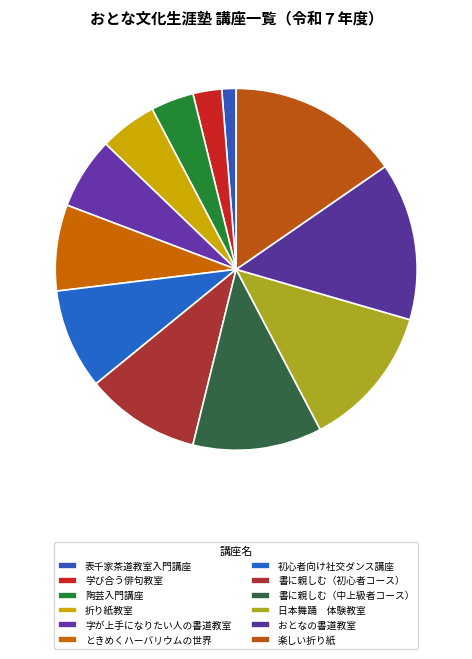

To the nearest percent, what is the difference between the largest and smallest slice percentages?

14%